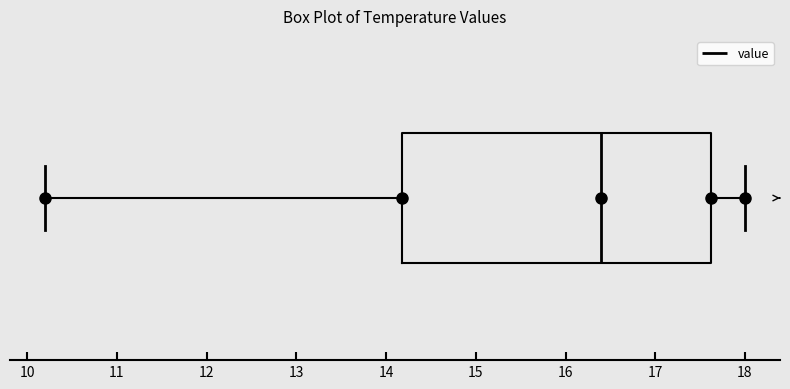

Read this box plot against the x-axis: the position of the median line, the range covered by the box, and the ends of both whiskers. The values are not printed on the chart, so give them approximately, as read against the axis.

median 16.4, box 14.2 to 17.6, whiskers 10.2 to 18.0